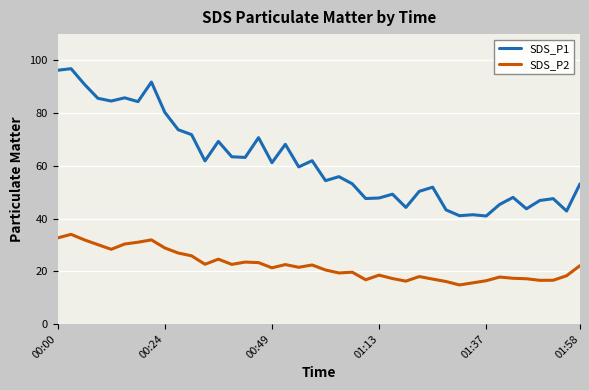

Is this an area chart (filled region under the line)?

No